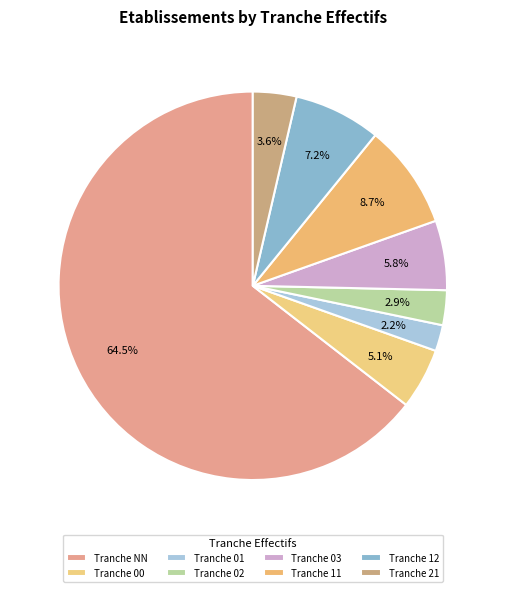

To the nearest percent, what is the average slice percentage?

12%